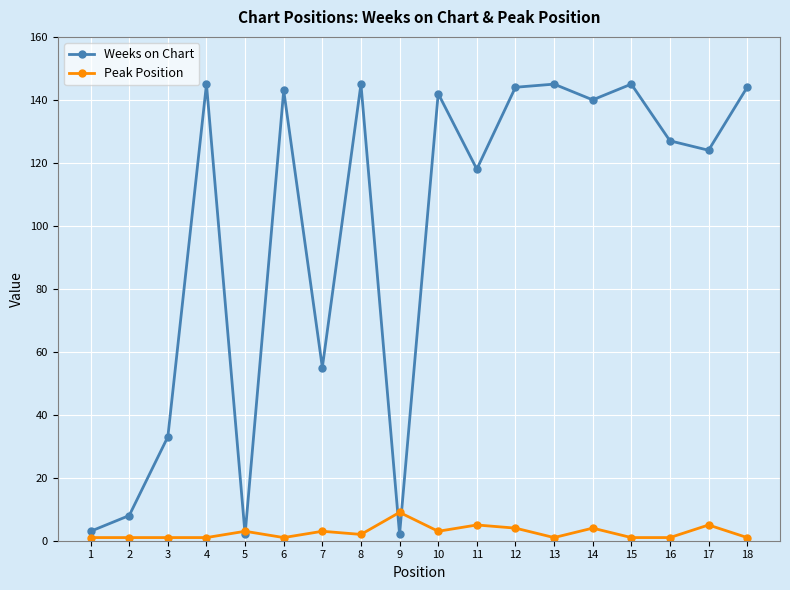

How many data points in Weeks on Chart are less than 140?

9